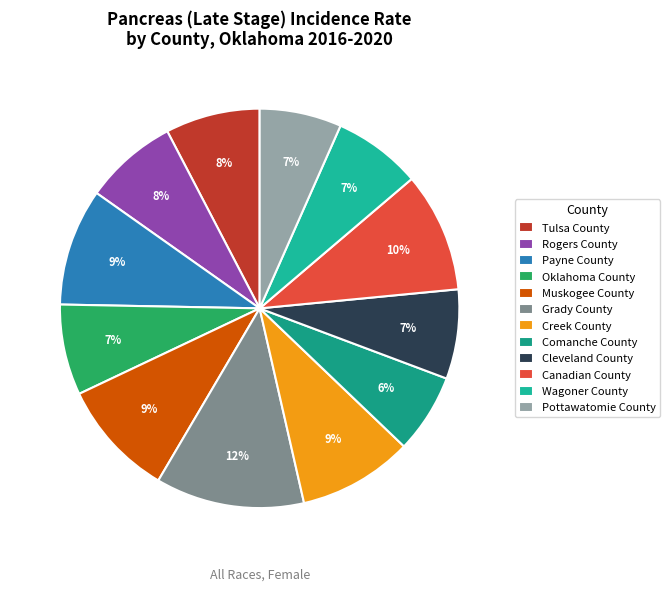

Is Tulsa County the majority of the pie?

No